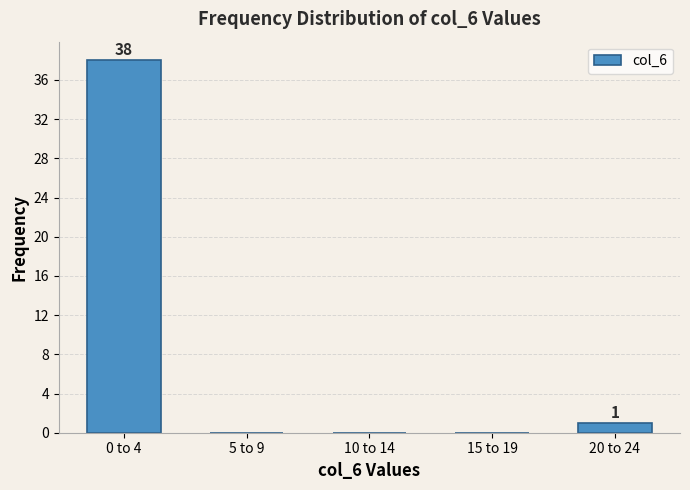

Reading right to left, extract all data points from this chart.

20 to 24=1	15 to 19=0	10 to 14=0	5 to 9=0	0 to 4=38